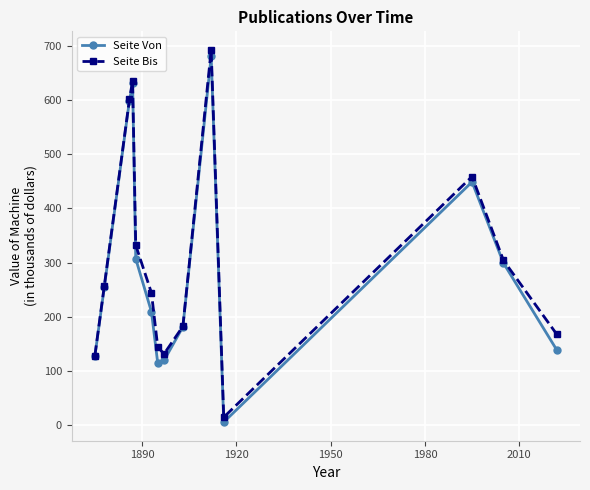

Which series has the largest range (max minus min)?

Seite Bis